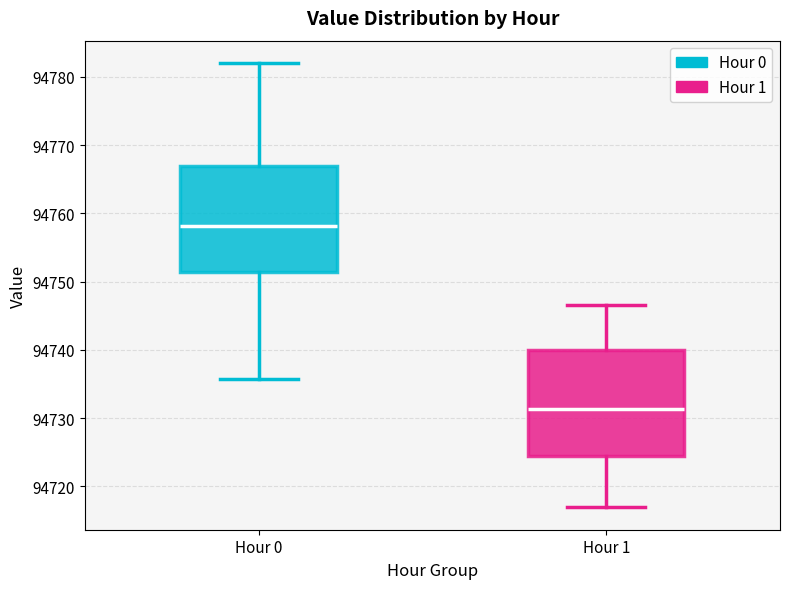

Which box's median line is the highest?

Hour 0